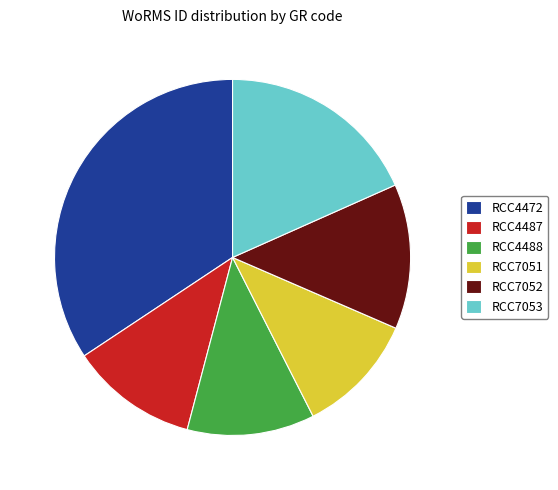

Which category has the smallest portion of the pie?

RCC7051